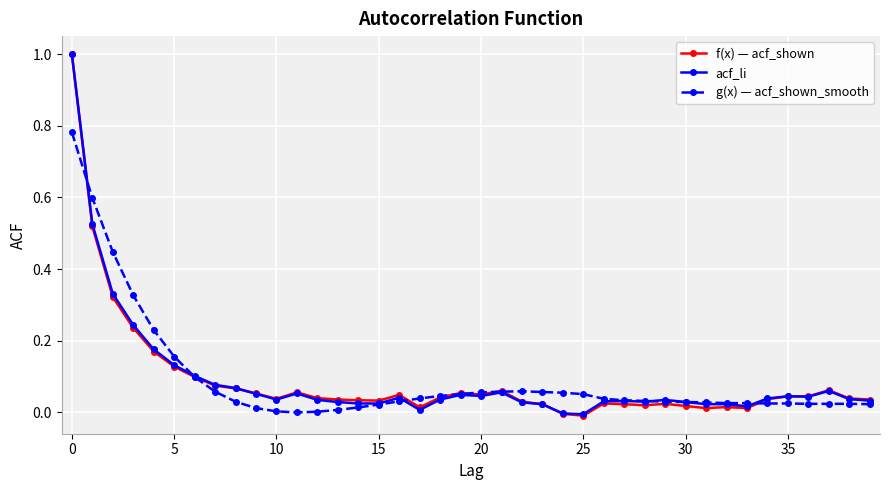

List the series in order of their overall mean, highest first.

g(x) — acf_shown_smooth, acf_li, f(x) — acf_shown